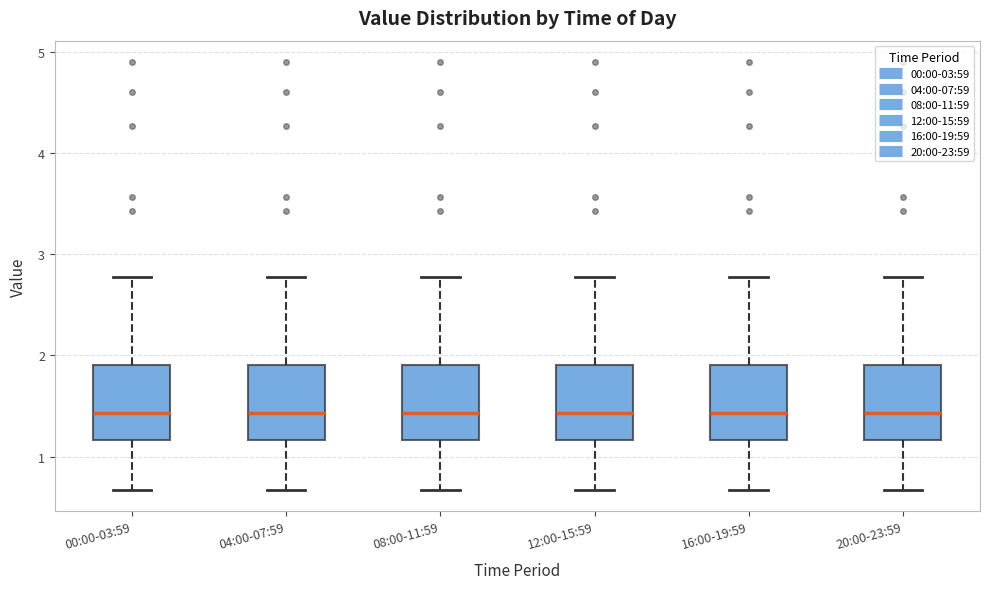

Where does the median line of the box for 20:00-23:59 sit on the y-axis? The values are not printed on the chart, so give them approximately, as read against the axis.

1.4